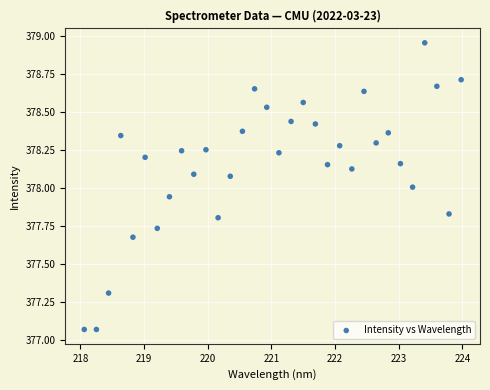

What is the range of X values (max minus min)?

5.9